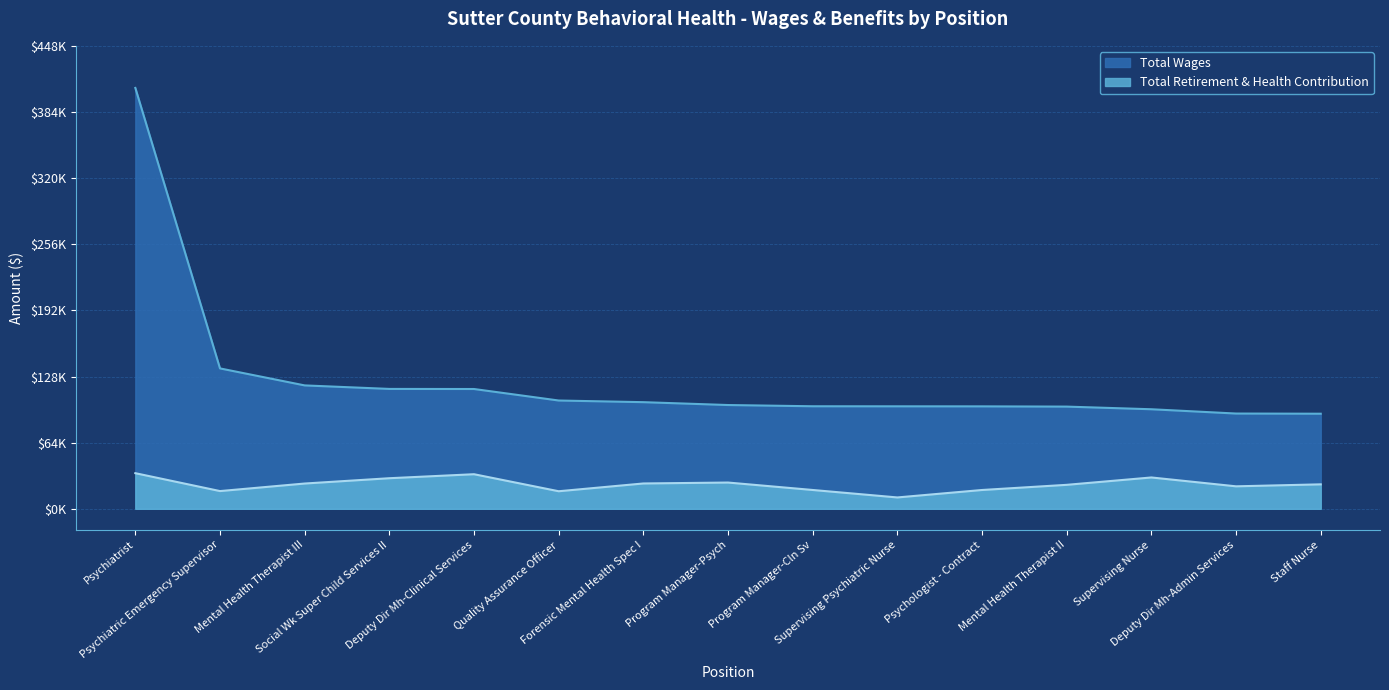

At how many categories does at least one series exceed 321711?

1